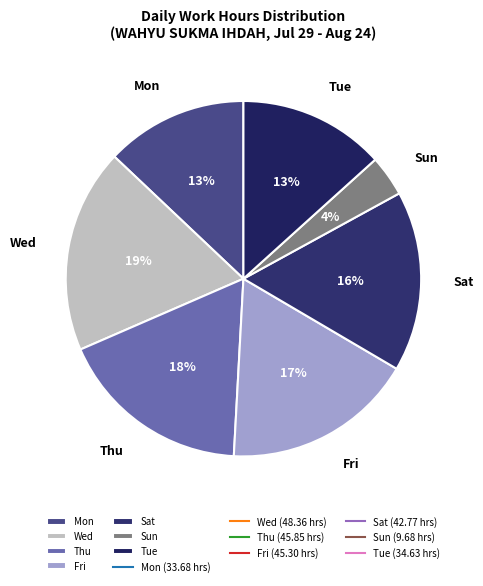

Is there a majority slice in this chart?

No